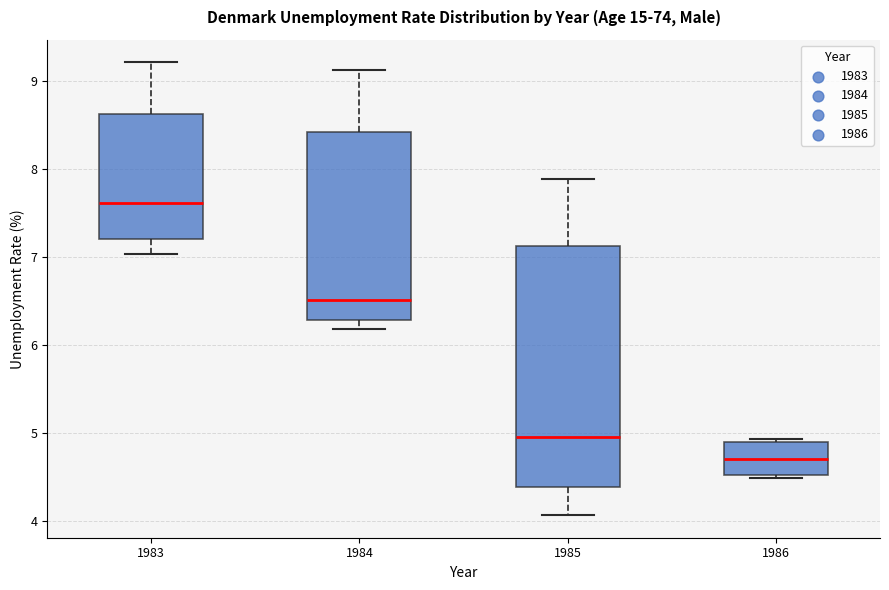

Reading left to right, read every box against the y-axis: the position of its median line, the range the box covers, and the ends of its whiskers. The values are not printed on the chart, so give them approximately, as read against the axis.

1983: median 7.6, box 7.2 to 8.6, whiskers 7.0 to 9.2
1984: median 6.5, box 6.3 to 8.4, whiskers 6.2 to 9.1
1985: median 5.0, box 4.4 to 7.1, whiskers 4.1 to 7.9
1986: median 4.7, box 4.5 to 4.9, whiskers 4.5 (just below the box's lower edge) to 4.9 (just above the box's upper edge)